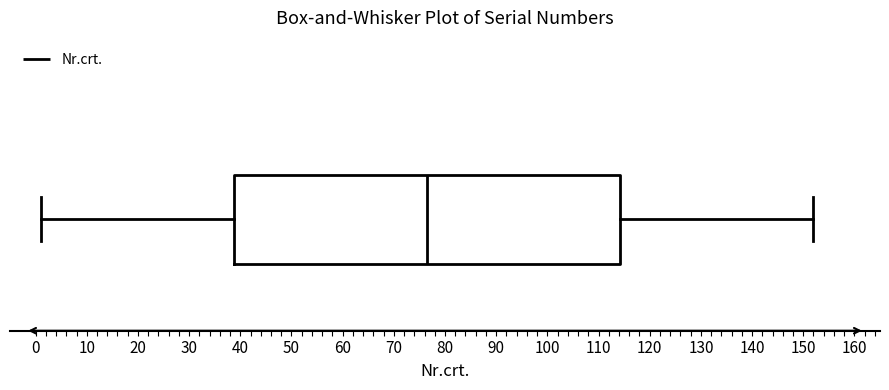

Read this box plot against the x-axis: the position of the median line, the range covered by the box, and the ends of both whiskers. The values are not printed on the chart, so give them approximately, as read against the axis.

median 77, box 39 to 114, whiskers 1 to 152